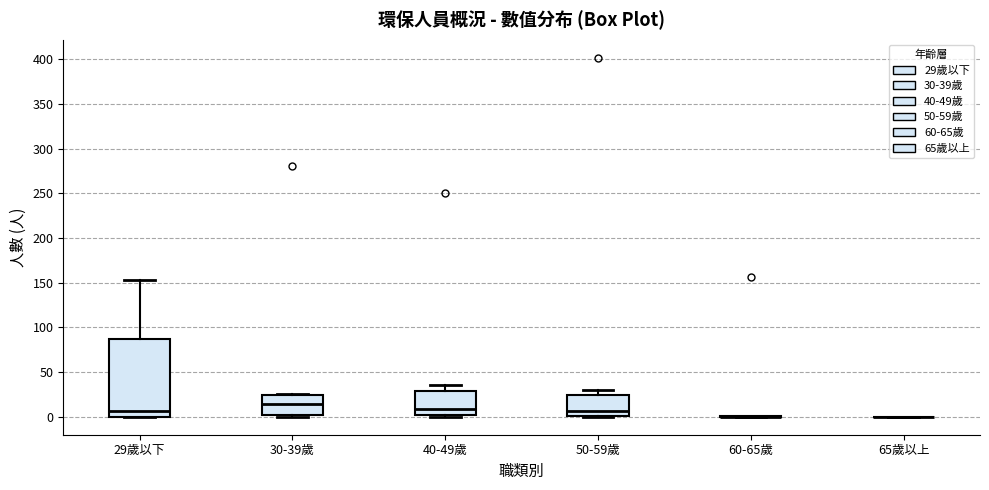

Reading left to right, transcribe this box plot: for each box, give where its median line is, the range the box spans, and where its two whiskers end, as read against the y-axis. The values are not printed on the chart, so give them approximately, as read against the axis.

29歲以下: median 5, box 0 to 90, whiskers 0 to 155
30-39歲: median 15, box 5 to 25, whiskers 0 to 25 (just above the box's upper edge)
40-49歲: median 10, box 0 to 30, whiskers 0 (just below the box's lower edge) to 35
50-59歲: median 5, box 0 to 25, whiskers 0 to 30
60-65歲: box collapsed to a line at 0, whiskers 0 to 0
65歲以上: box collapsed to a line at 0, whiskers 0 to 0